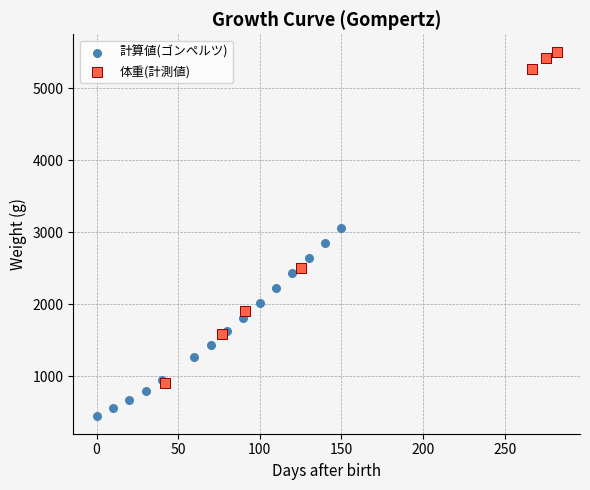

Which series reaches the maximum Y coordinate?

体重(計測値)